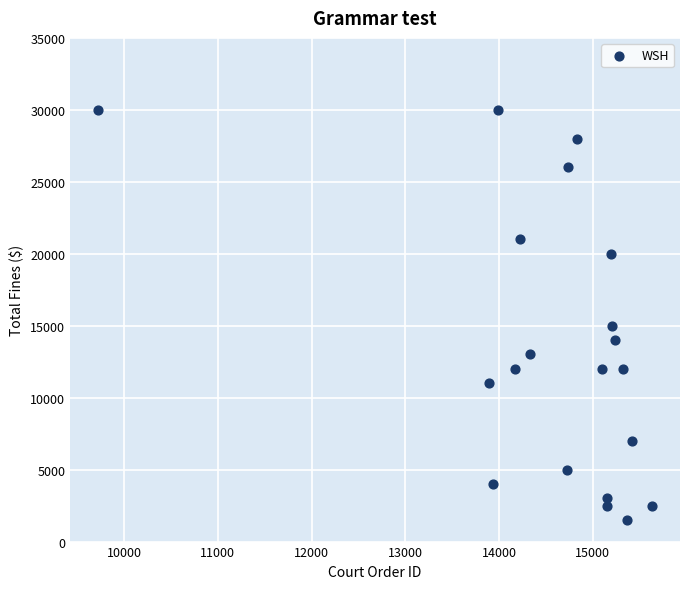

What Y value in the scatter plot is closest to 15750?

15000